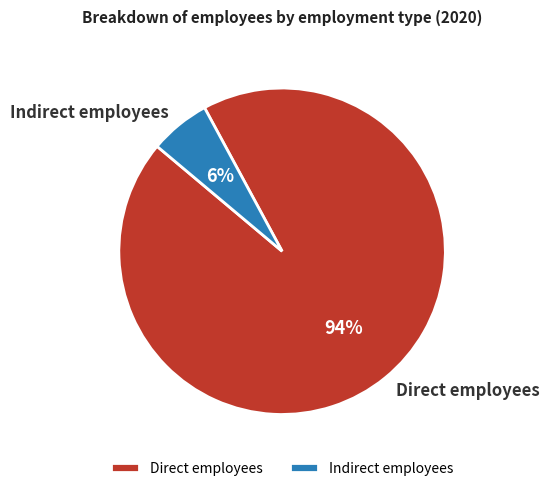

Which slice is the largest?

Direct employees